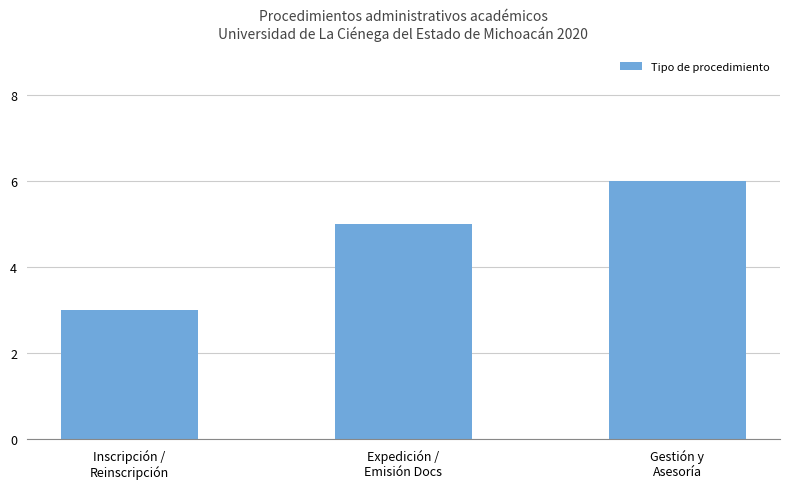

How many values are between 3 and 6?

3